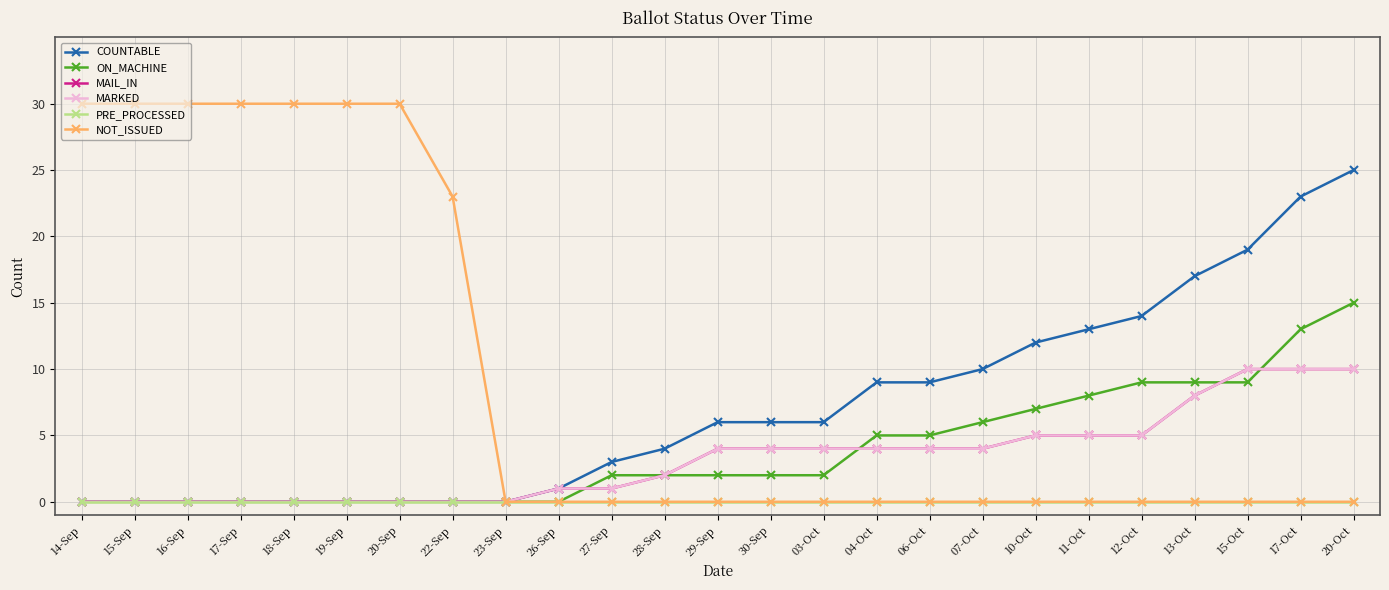

Is this an area chart (filled region under the line)?

No